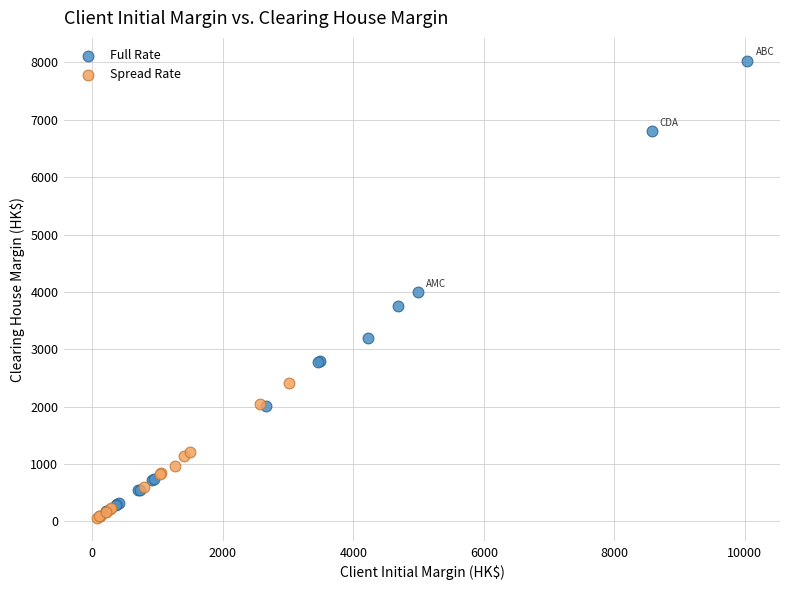

Which series contains the highest Y value?

Full Rate